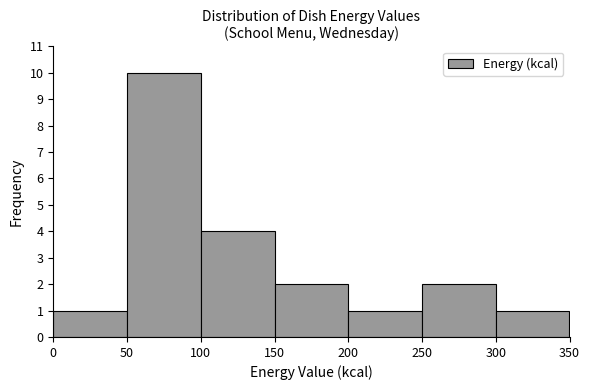

What is the height of the bar covering 50 to 100 on the x-axis? The values are not printed on the chart, so give them approximately, as read against the axis.

10